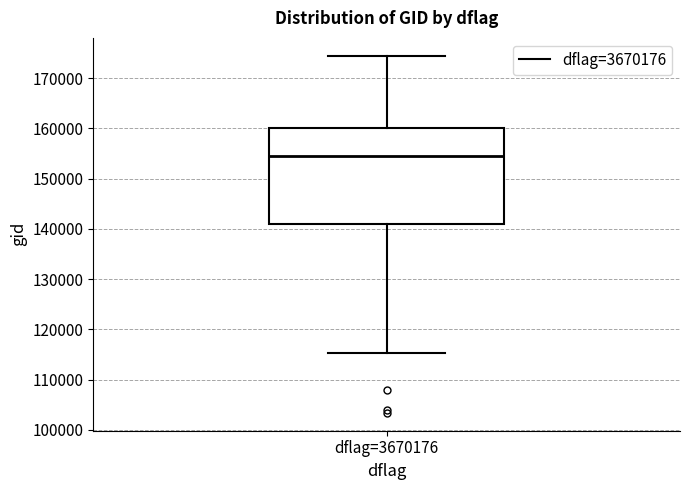

Read this box plot against the y-axis: the position of the median line, the range covered by the box, and the ends of both whiskers. The values are not printed on the chart, so give them approximately, as read against the axis.

median 154000, box 141000 to 160000, whiskers 115000 to 174000